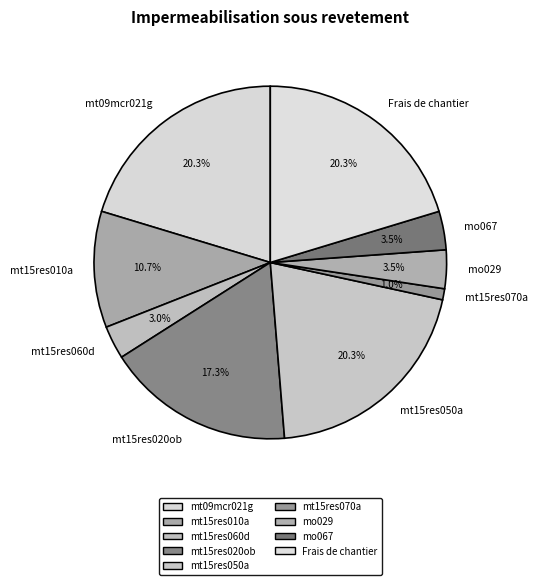

What percentage is NOT represented by mt15res060d?

97.0%